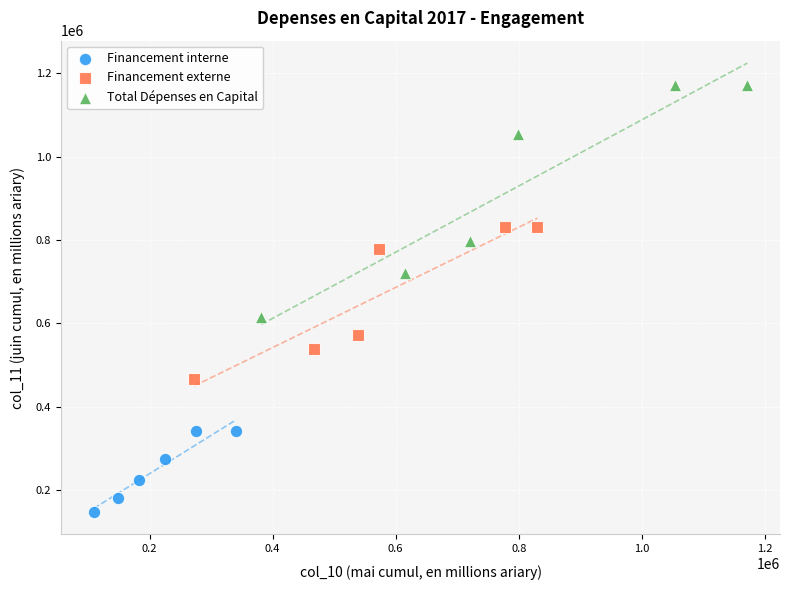

Which series has the largest Y range (max minus min)?

Total Dépenses en Capital